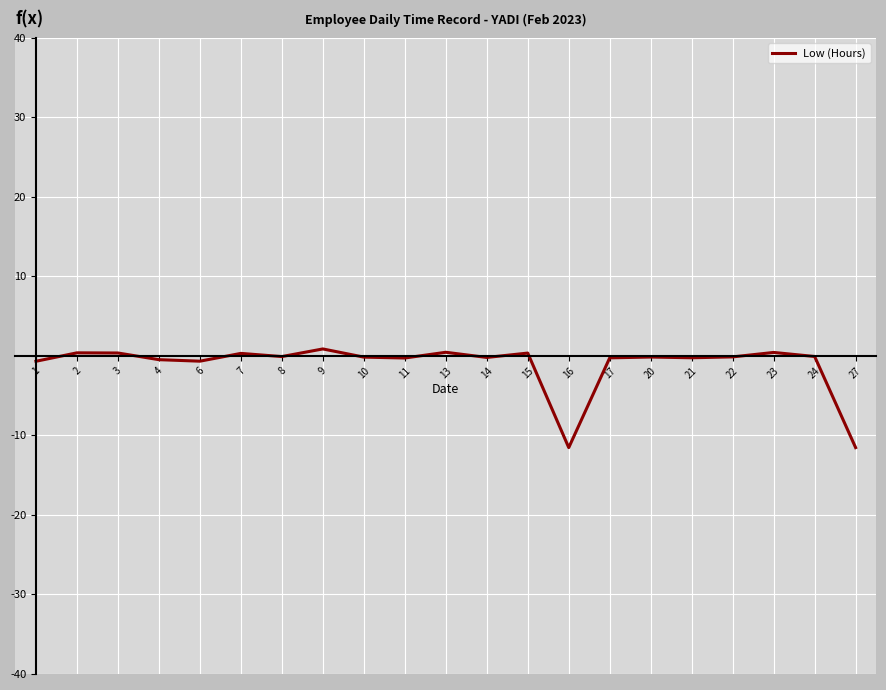

What is the difference between the maximum and minimum values?

12.4